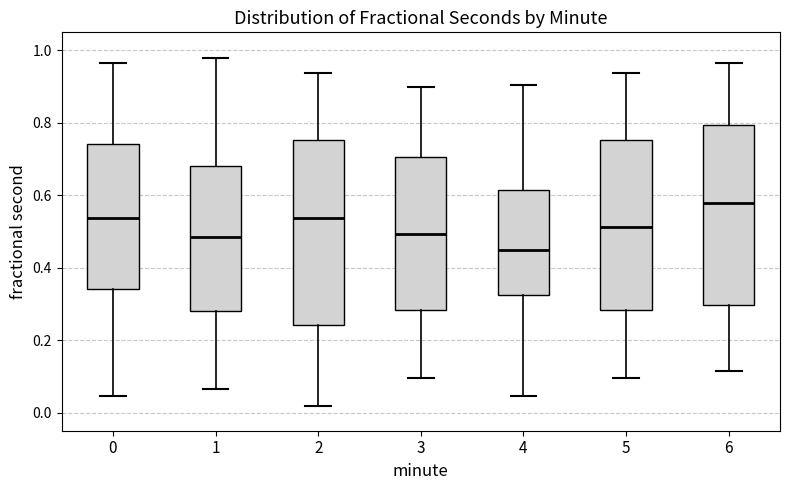

Reading left to right, transcribe this box plot: for each box, give where its median line is, the range the box spans, and where its two whiskers end, as read against the y-axis. The values are not printed on the chart, so give them approximately, as read against the axis.

0: median 0.54, box 0.34 to 0.74, whiskers 0.04 to 0.96
1: median 0.48, box 0.28 to 0.68, whiskers 0.06 to 0.98
2: median 0.54, box 0.24 to 0.76, whiskers 0.02 to 0.94
3: median 0.50, box 0.28 to 0.70, whiskers 0.10 to 0.90
4: median 0.46, box 0.32 to 0.62, whiskers 0.04 to 0.90
5: median 0.52, box 0.28 to 0.76, whiskers 0.10 to 0.94
6: median 0.58, box 0.30 to 0.80, whiskers 0.12 to 0.96